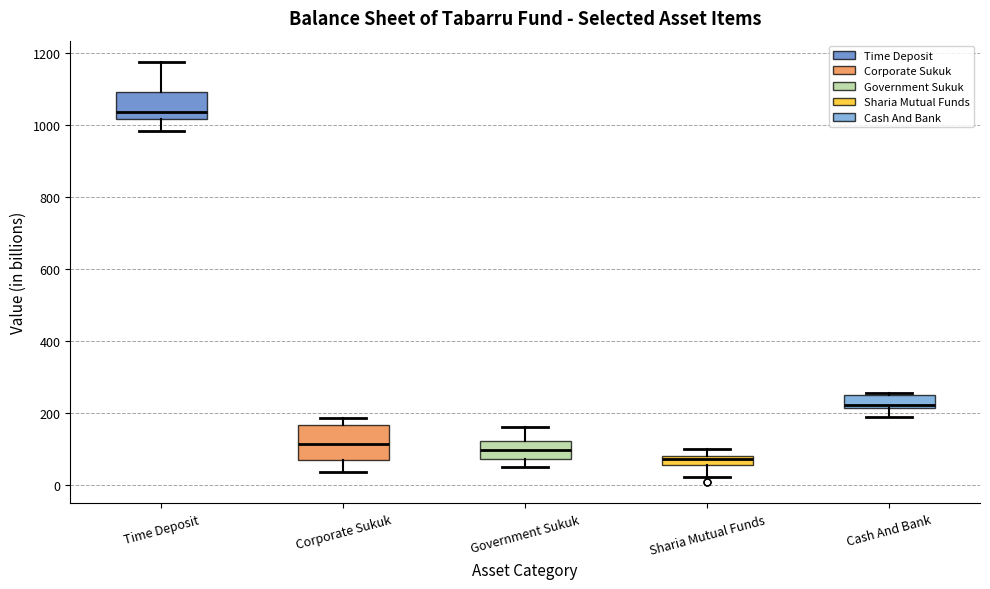

Which box has the lowest median line?

Sharia Mutual Funds